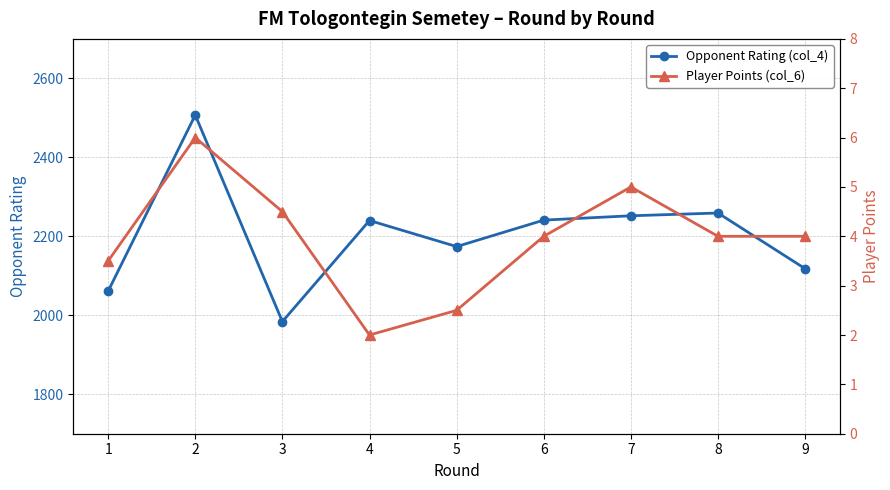

What is the value of the Opponent Rating (col_4) point at the 9th from the left?

2118